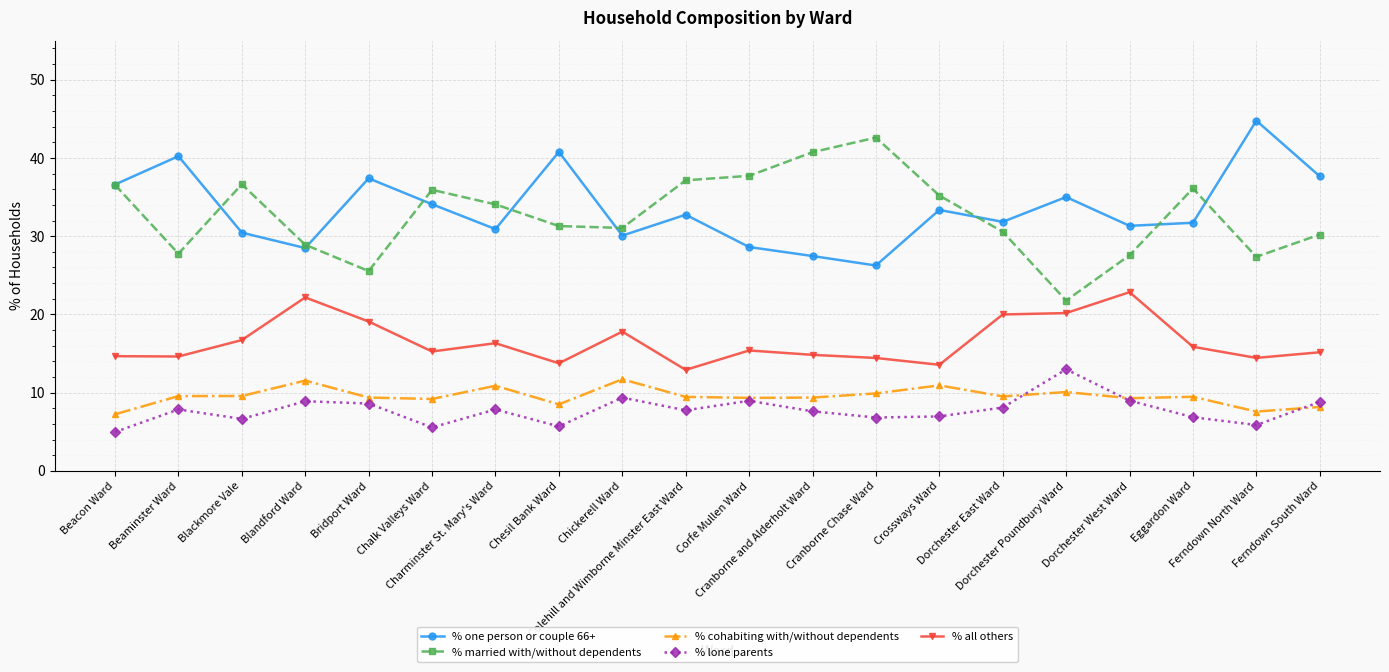

The % cohabiting with/without dependents series shows 10.1 at Dorchester Poundbury Ward. True or false?

True